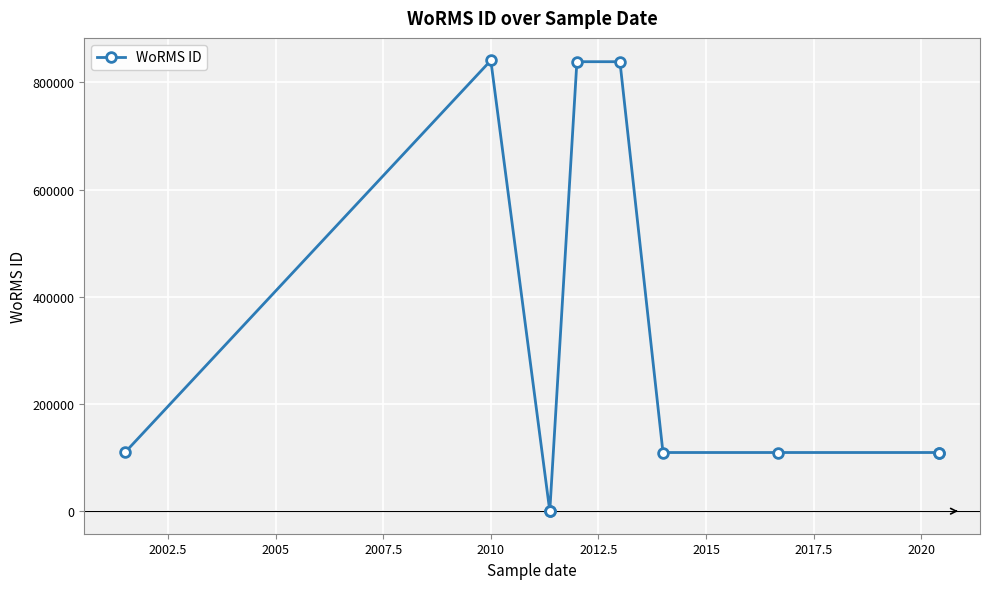

How many interior local peaks (higher than both neighbors) does the data have?

1